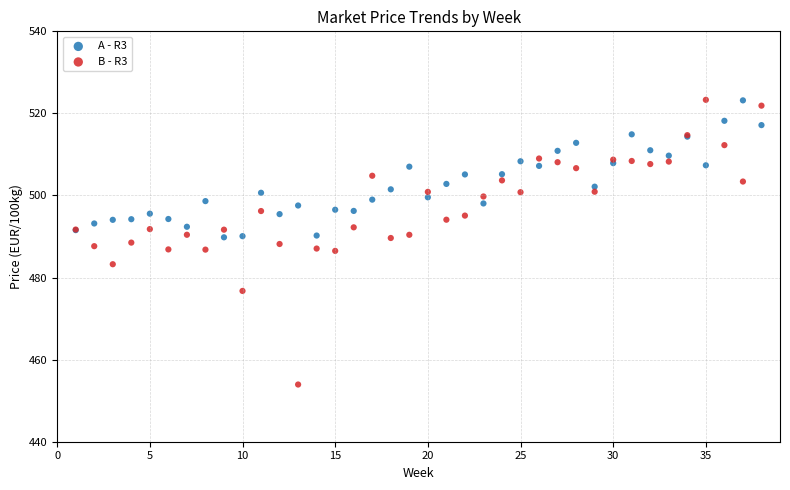

What is the X range (max minus min) for the scatter plot?

37.0